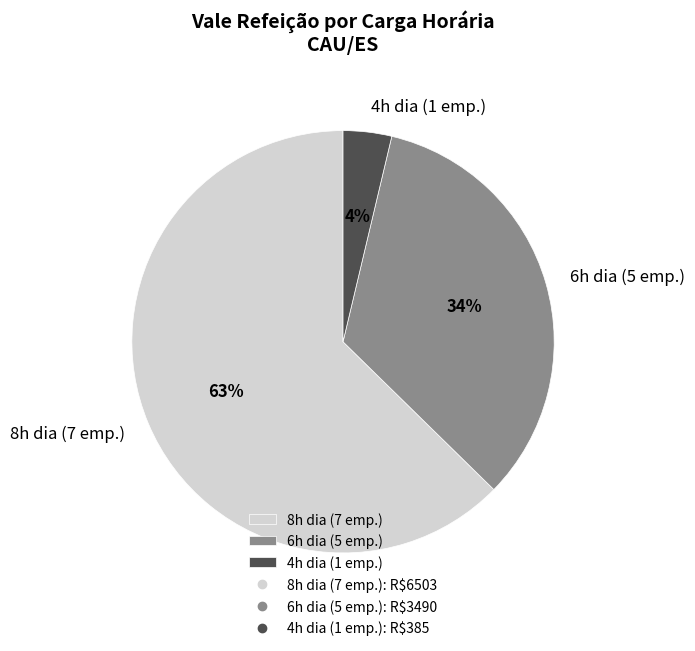

What percentage is the 6h dia (5 emp.) slice, to the nearest percent?

34%